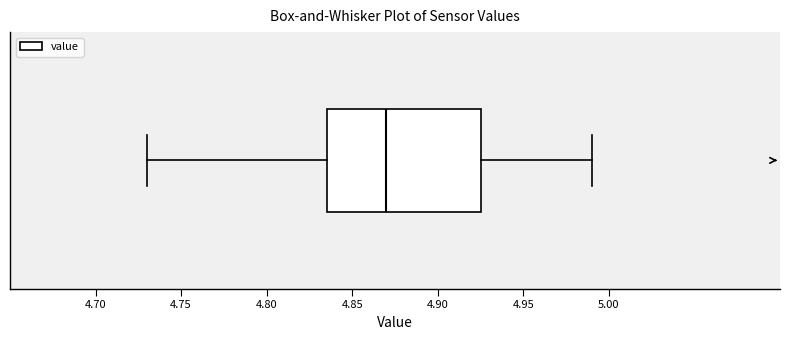

Transcribe this box plot: give where the median line is, the range the box spans, and where the two whiskers end, as read against the x-axis. The values are not printed on the chart, so give them approximately, as read against the axis.

median 4.870, box 4.835 to 4.925, whiskers 4.730 to 4.990